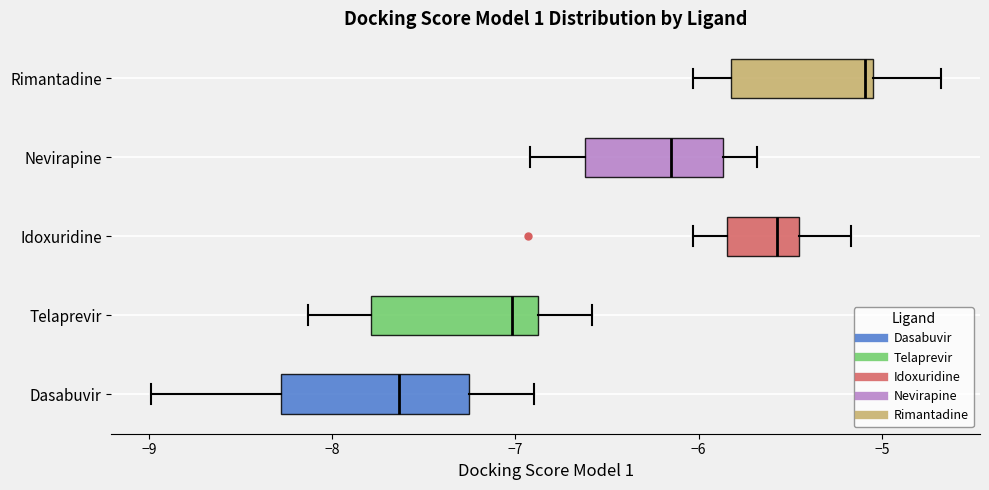

Reading bottom to top, transcribe this box plot: for each box, give where its median line is, the range the box spans, and where its two whiskers end, as read against the x-axis. The values are not printed on the chart, so give them approximately, as read against the axis.

Dasabuvir: median -7.6, box -8.3 to -7.3, whiskers -9.0 to -6.9
Telaprevir: median -7.0, box -7.8 to -6.9, whiskers -8.1 to -6.6
Idoxuridine: median -5.6, box -5.8 to -5.5, whiskers -6.0 to -5.2
Nevirapine: median -6.1, box -6.6 to -5.9, whiskers -6.9 to -5.7
Rimantadine: median -5.1, box -5.8 to -5.0, whiskers -6.0 to -4.7